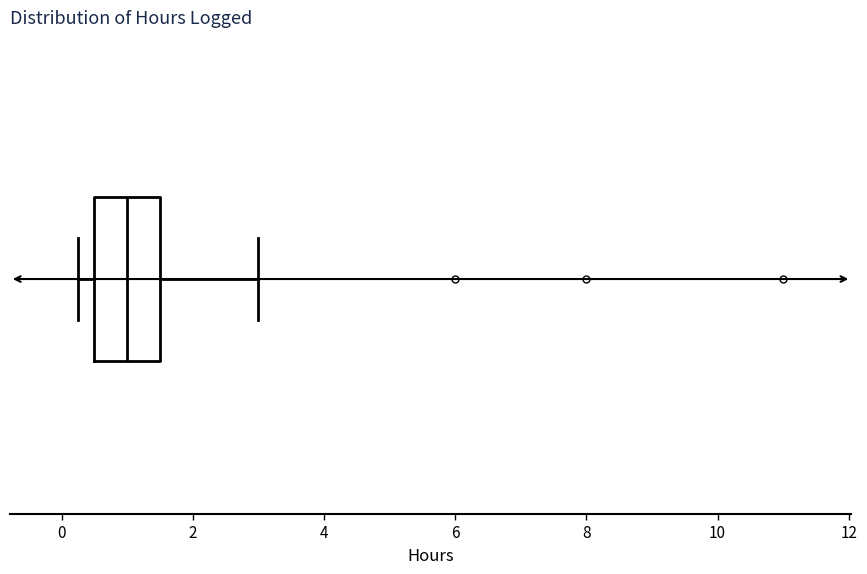

Transcribe this box plot: give where the median line is, the range the box spans, and where the two whiskers end, as read against the x-axis. The values are not printed on the chart, so give them approximately, as read against the axis.

median 1.0, box 0.6 to 1.6, whiskers 0.2 to 3.0